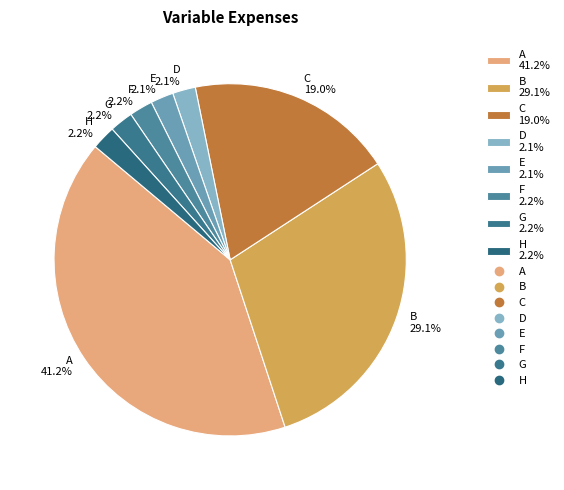

What percentage is the C slice, to the nearest percent?

19%